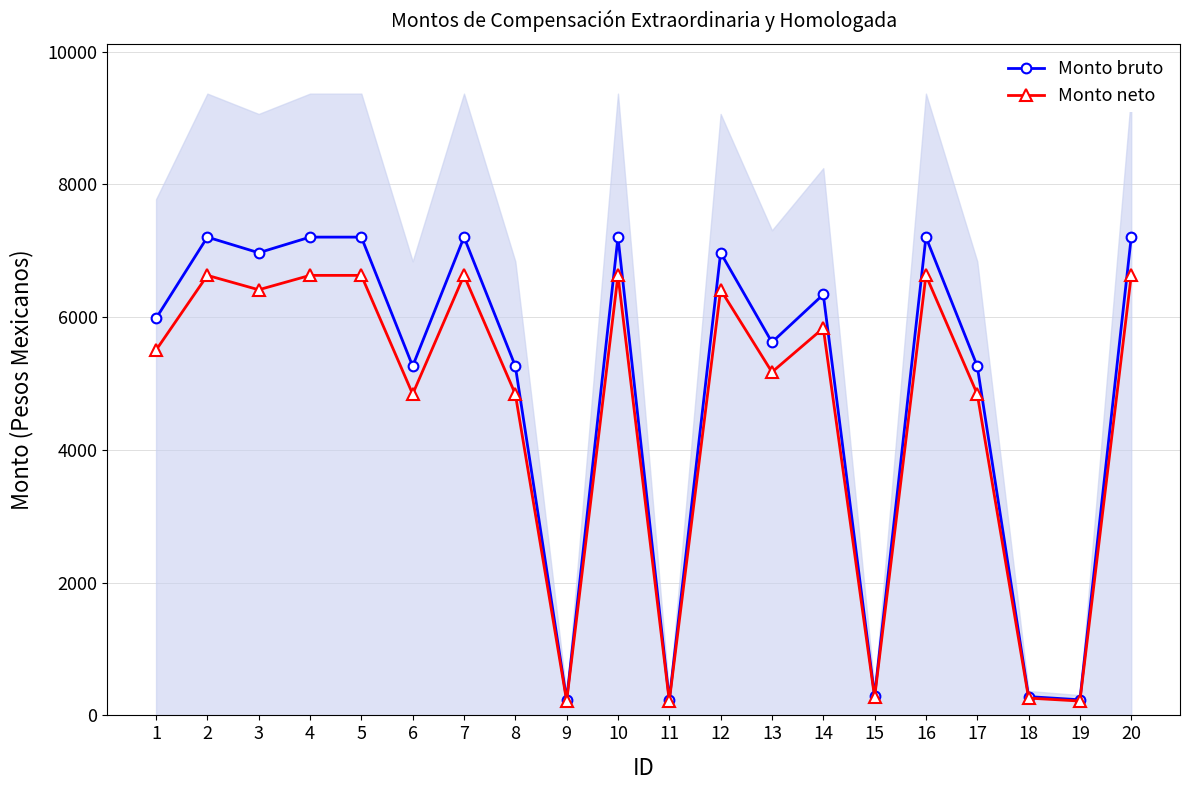

What is the total value across all series at 16?

13836.4